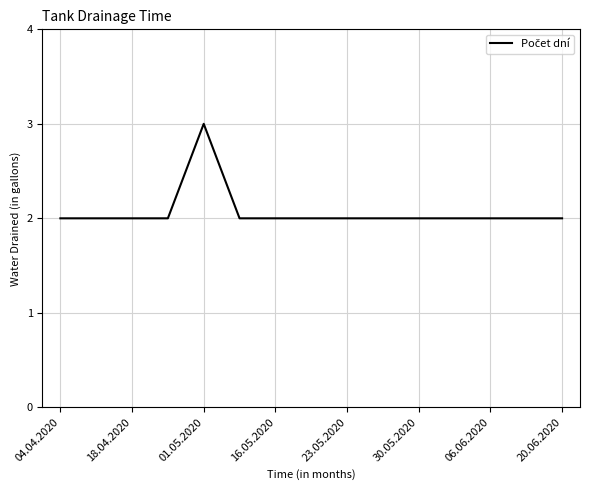

What is the maximum value shown in the chart?

3